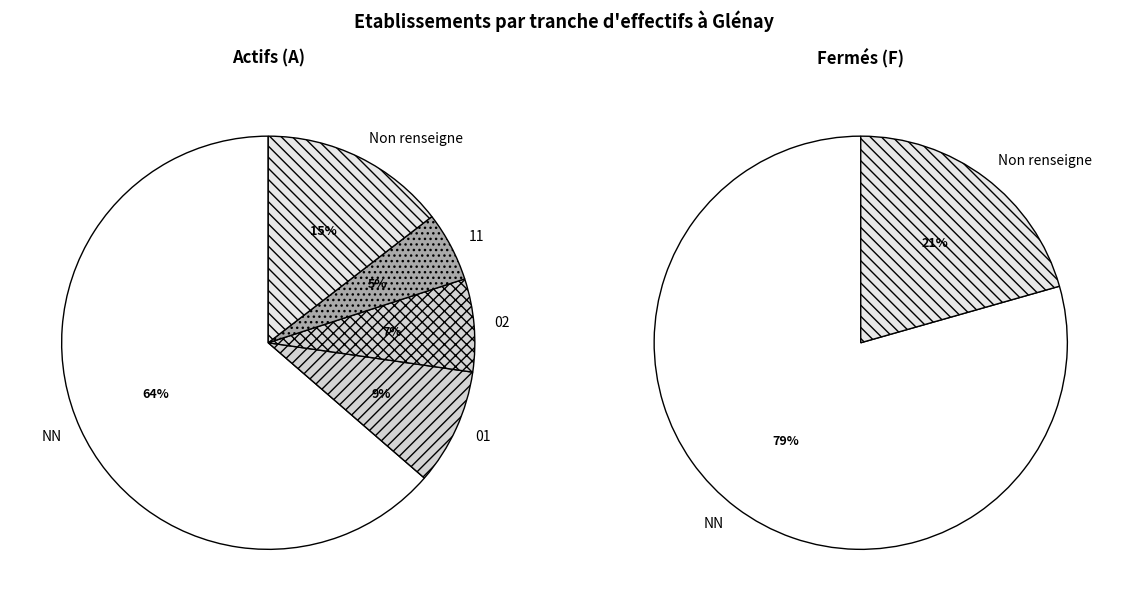

Is it true that 01 is 16% of the pie?

False